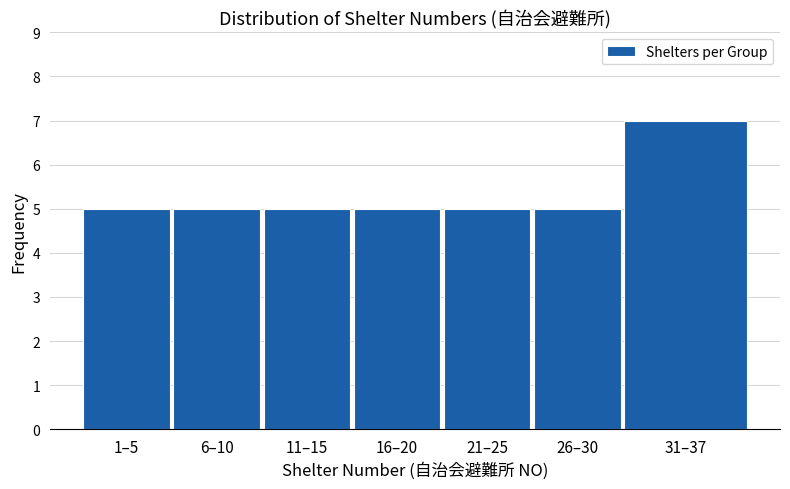

Reading right to left, extract all data points from this chart.

7	5	5	5	5	5	5